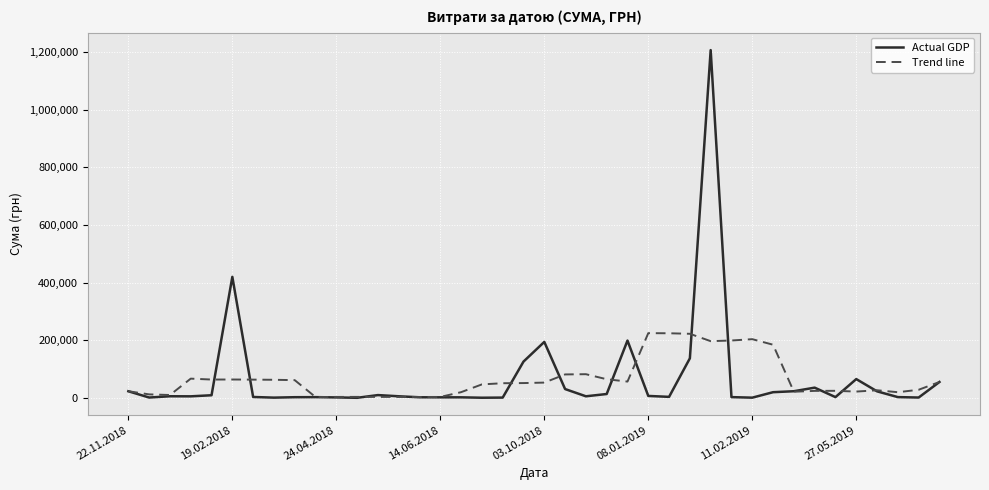

Which series has the widest spread of values?

Actual GDP